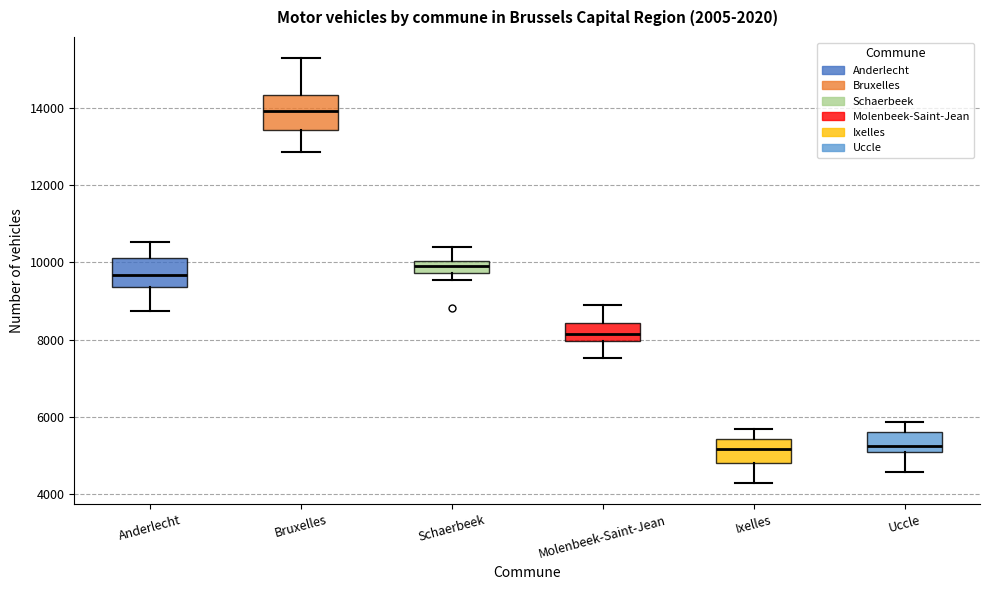

Reading left to right, read every box against the y-axis: the position of its median line, the range the box covers, and the ends of its whiskers. The values are not printed on the chart, so give them approximately, as read against the axis.

Anderlecht: median 9600, box 9400 to 10200, whiskers 8800 to 10600
Bruxelles: median 14000, box 13400 to 14400, whiskers 12800 to 15400
Schaerbeek: median 10000 (inside the box), box 9800 to 10000, whiskers 9600 to 10400
Molenbeek-Saint-Jean: median 8200, box 8000 to 8400, whiskers 7600 to 9000
Ixelles: median 5200, box 4800 to 5400, whiskers 4200 to 5600
Uccle: median 5200, box 5000 to 5600, whiskers 4600 to 5800